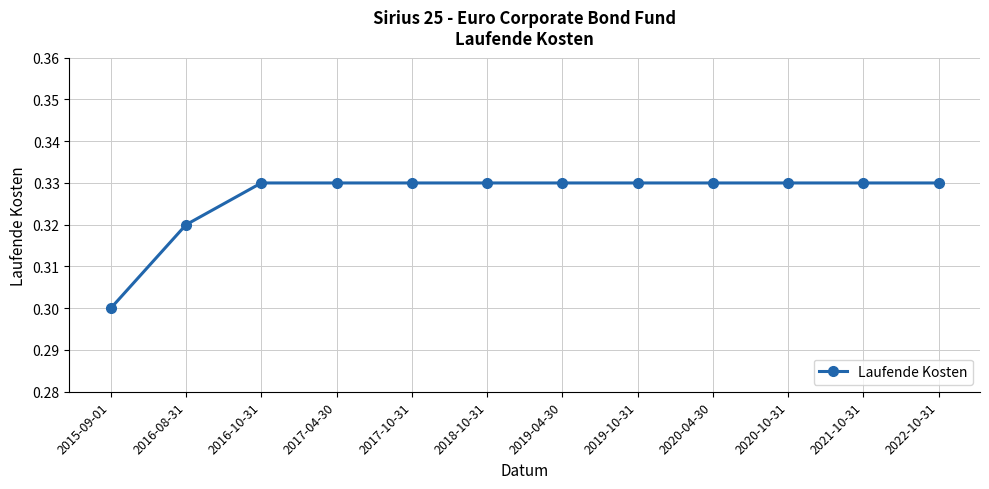

How many lines are shown in the chart?

1